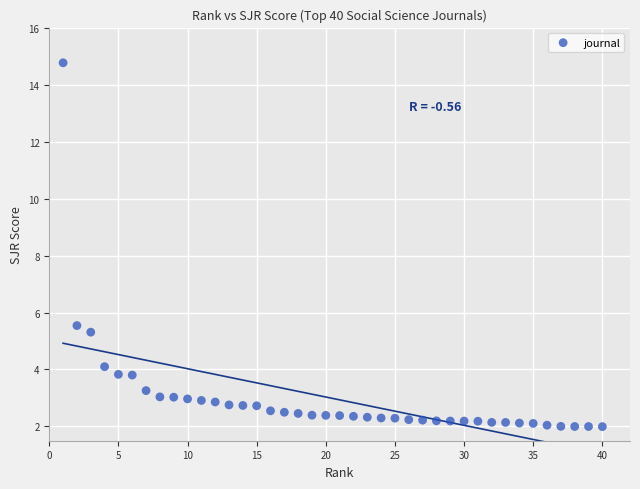

What Y value in the scatter plot is closest to 8?

5.5